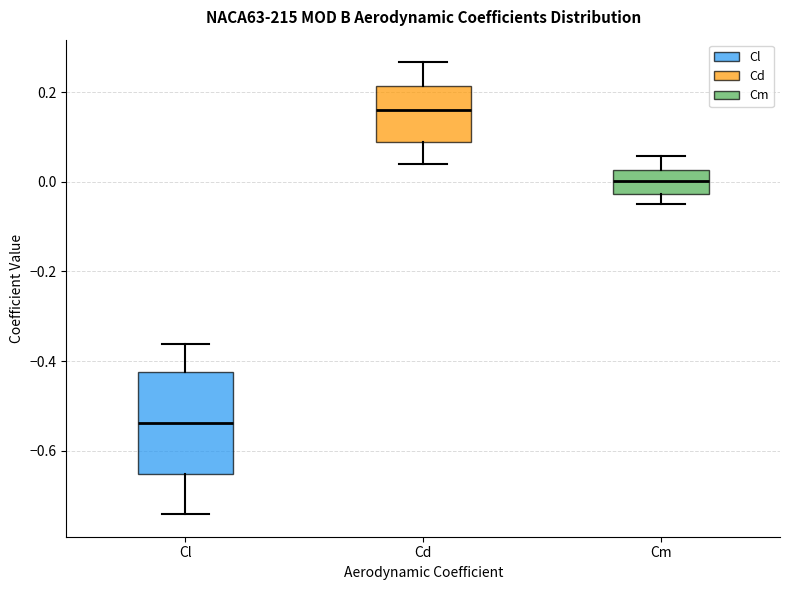

Reading left to right, transcribe this box plot: for each box, give where its median line is, the range the box spans, and where its two whiskers end, as read against the y-axis. The values are not printed on the chart, so give them approximately, as read against the axis.

Cl: median -0.54, box -0.66 to -0.42, whiskers -0.74 to -0.36
Cd: median 0.16, box 0.08 to 0.22, whiskers 0.04 to 0.26
Cm: median 0.00, box -0.02 to 0.02, whiskers -0.04 to 0.06